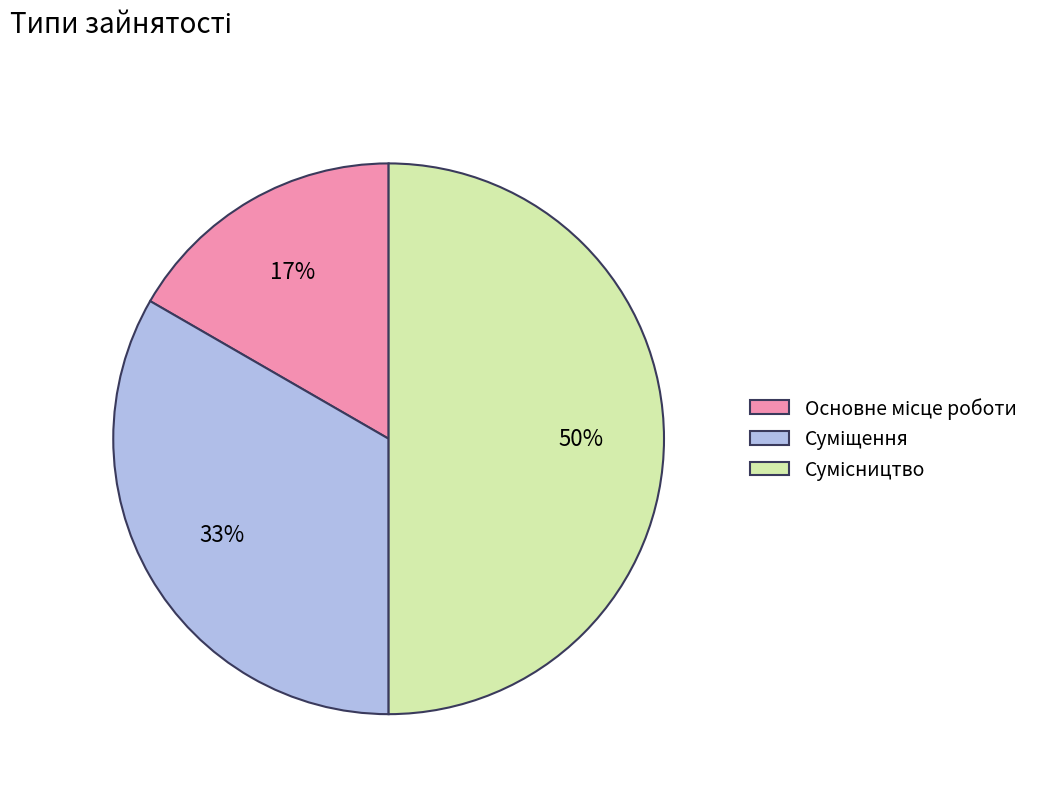

To the nearest percent, what is the difference between the largest and smallest slice percentages?

33%